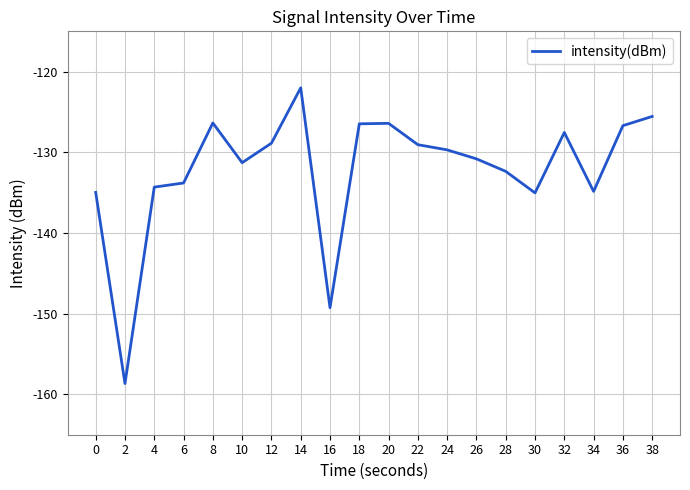

Which label corresponds to the largest value in the chart?

14